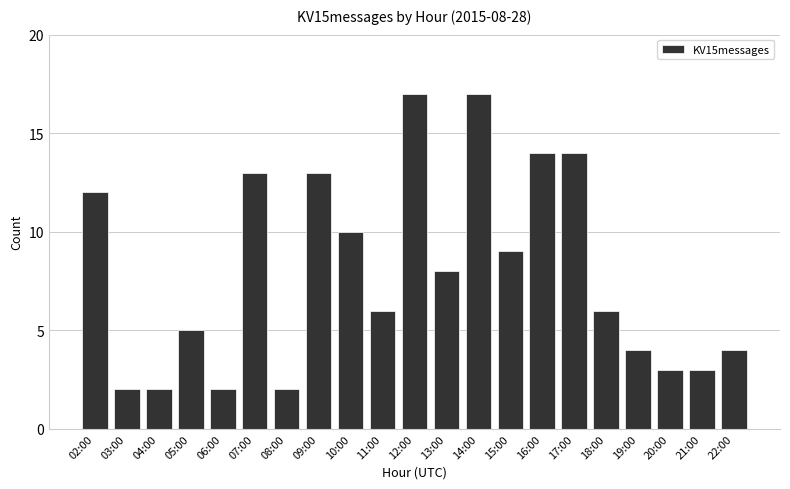

What is the label of the 14th bar from the right?

09:00